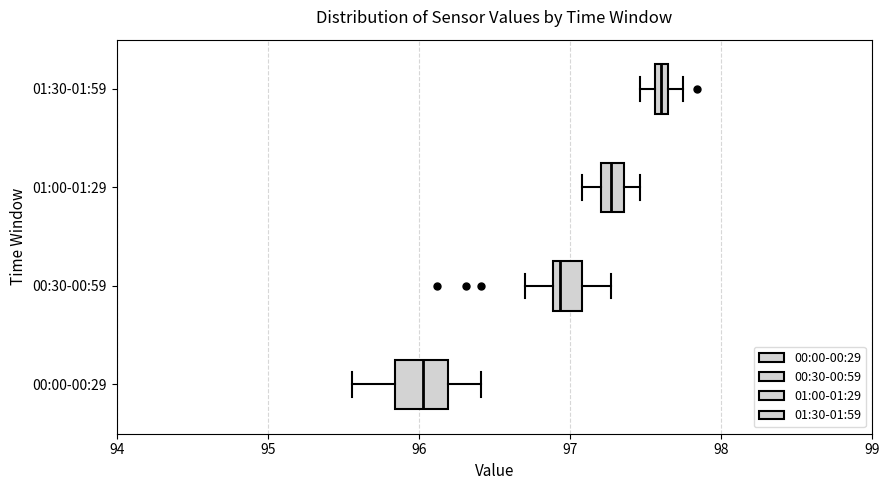

Which box's median line is the furthest to the left?

00:00-00:29